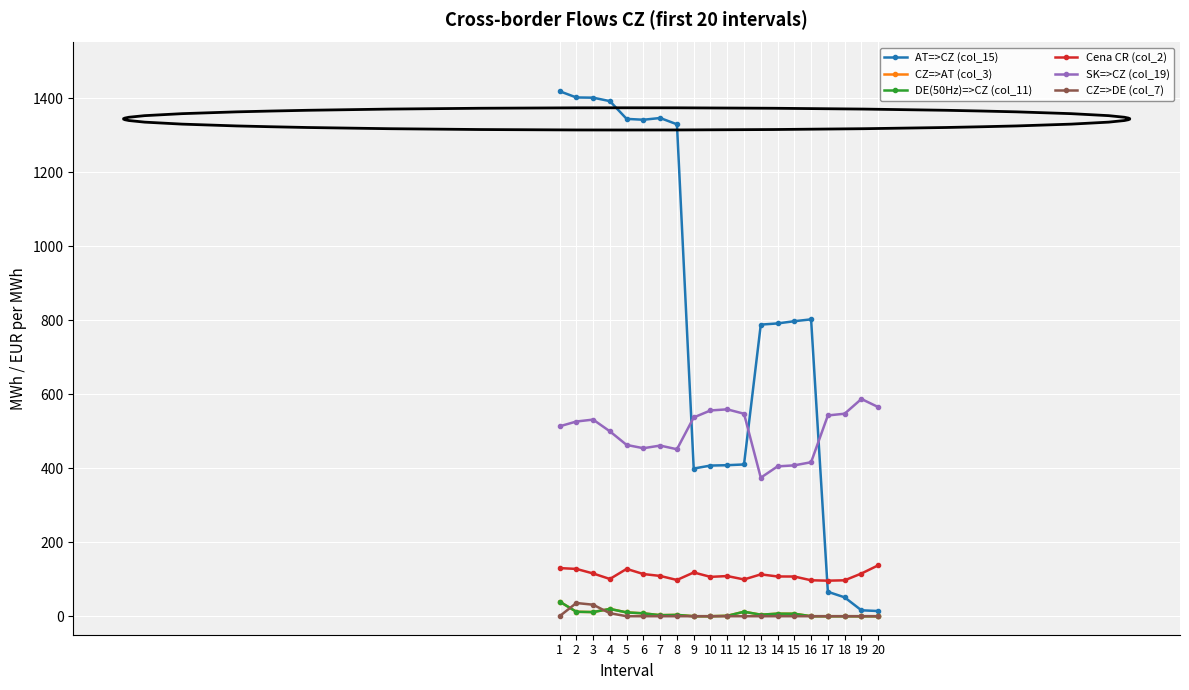

Rank the series by their maximum value, from lowest to highest.

CZ=>DE (col_7), CZ=>AT (col_3), DE(50Hz)=>CZ (col_11), Cena CR (col_2), SK=>CZ (col_19), AT=>CZ (col_15)